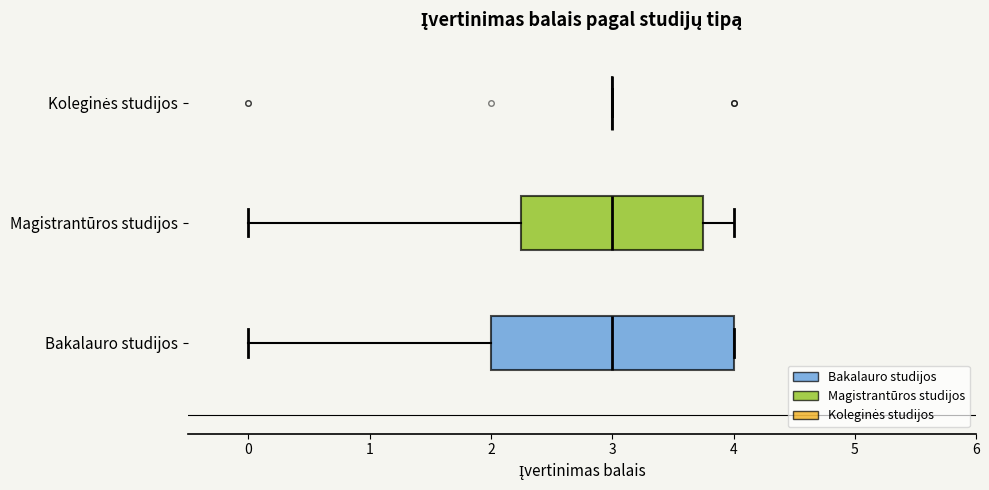

Comparing the boxes themselves (not the whiskers), which one is the widest?

Bakalauro studijos